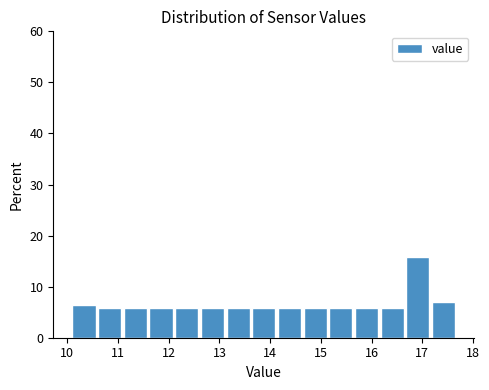

Reading left to right, list every bar in this chart as the range it spans on the x-axis followed by its height. Neither the bar edges nor the heights are printed on the chart, so give them approximately, as read against the axes.

10.1 to 10.6: 6
10.6 to 11.1: 6
11.1 to 11.6: 6
11.6 to 12.1: 6
12.1 to 12.6: 6
12.6 to 13.1: 6
13.1 to 13.6: 6
13.6 to 14.2: 6
14.2 to 14.7: 6
14.7 to 15.2: 6
15.2 to 15.7: 6
15.7 to 16.2: 6
16.2 to 16.7: 6
16.7 to 17.2: 16
17.2 to 17.7: 7